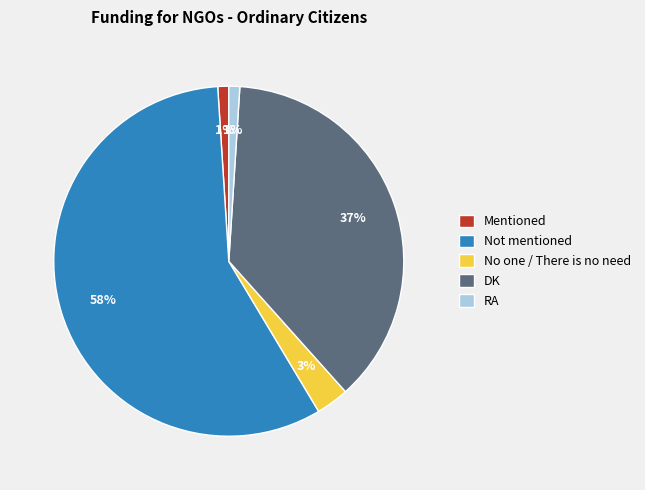

To the nearest percent, what is the difference between the DK and RA slice percentages?

36%